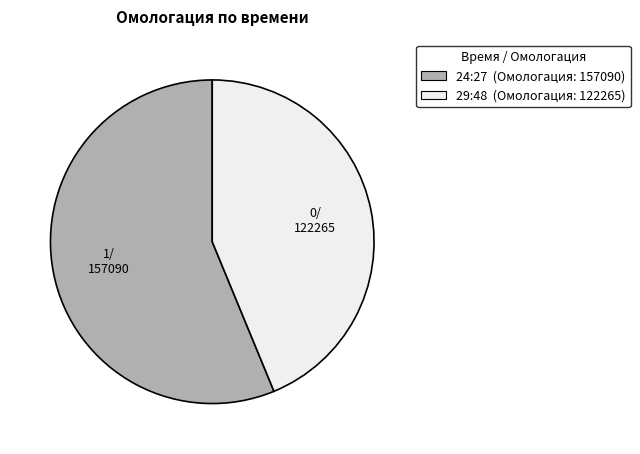

Is the sum of 29:48 (Омологация: 122265) and 24:27 (Омологация: 157090) greater than half?

Yes